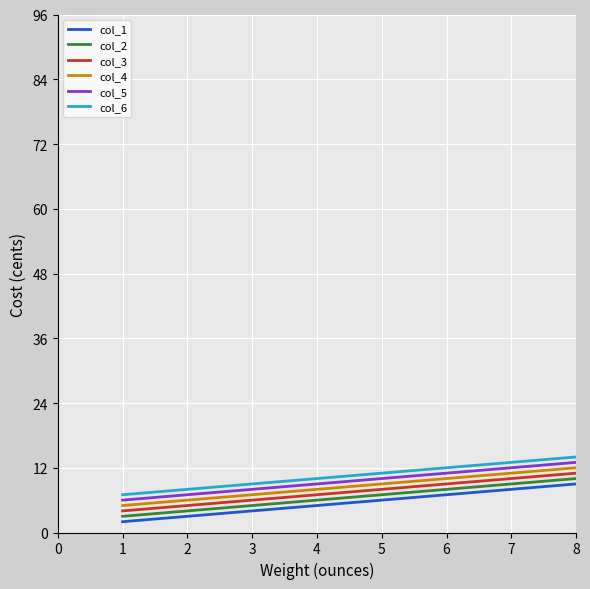

What value does the col_5 series have at 1?

6